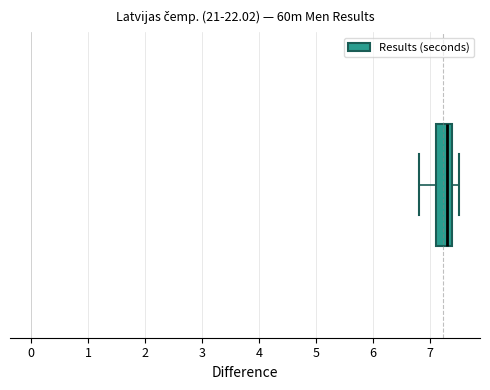

Where does the left whisker of the box end on the x-axis? The values are not printed on the chart, so give them approximately, as read against the axis.

6.8